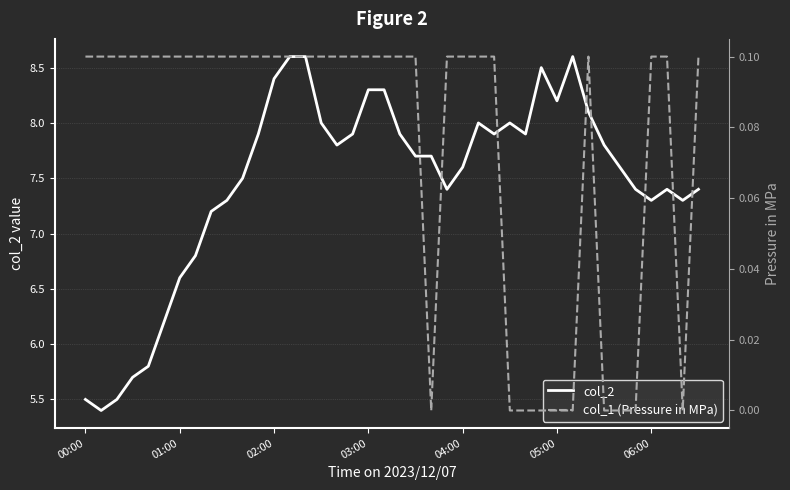

At which category does col_1 (Pressure in MPa) reach its first local peak?

32